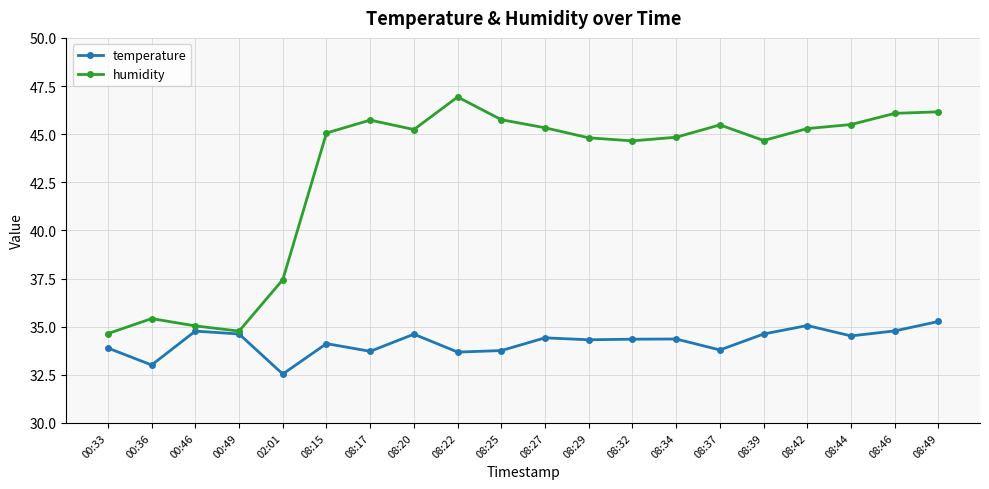

Rank the series at 08:42 from highest to lowest value.

humidity, temperature